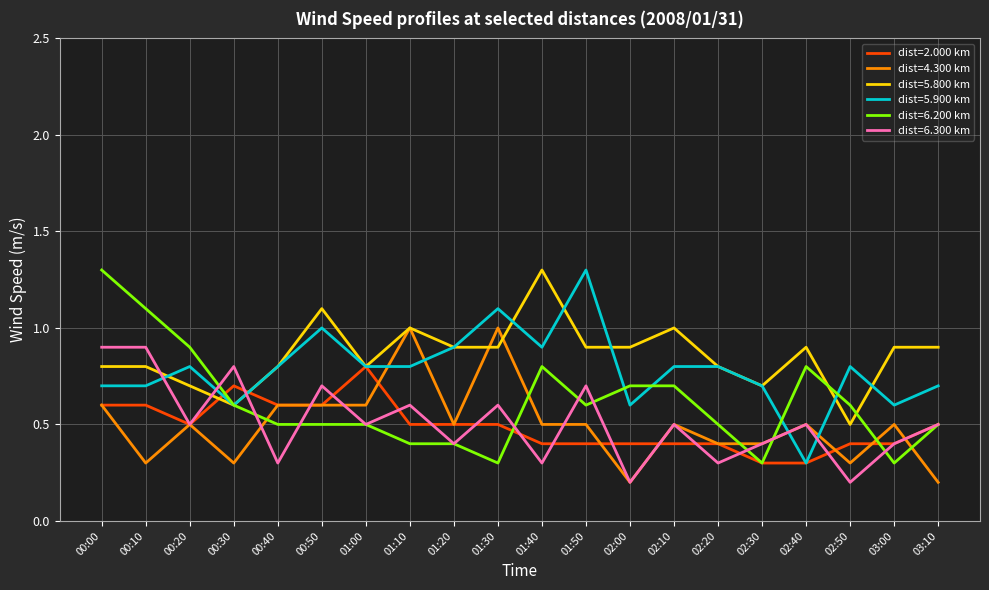

What are all the series names shown in the legend?

dist=2.000 km, dist=4.300 km, dist=5.800 km, dist=5.900 km, dist=6.200 km, dist=6.300 km